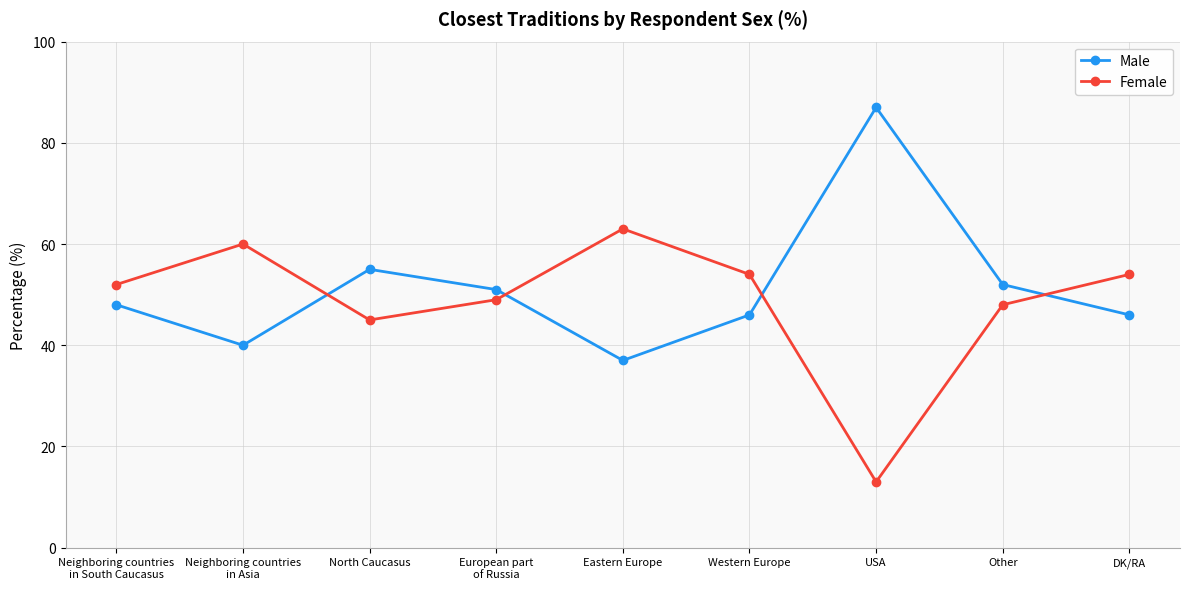

At which label does Female reach its minimum?

USA